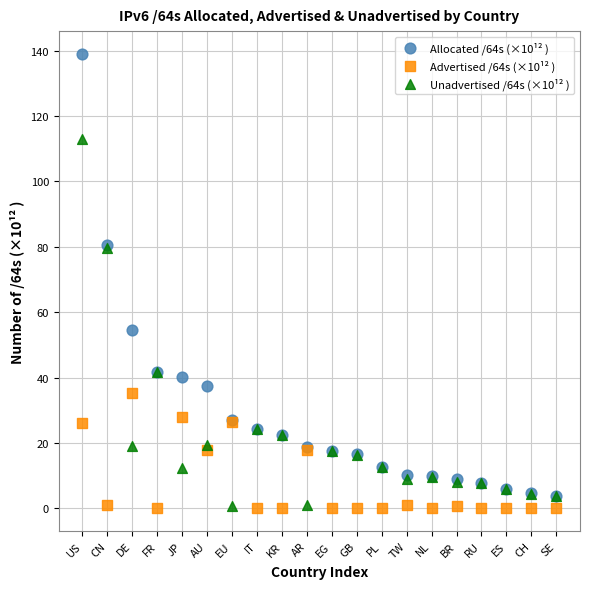

What are all the series names shown in the legend?

Allocated /64s (×10¹² ), Advertised /64s (×10¹² ), Unadvertised /64s (×10¹² )